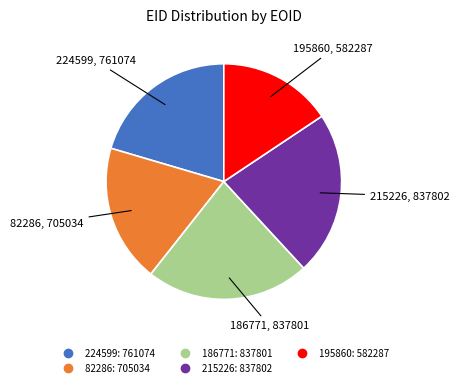

What is the ratio of the value at 186771 to the value at 82286?

1.2